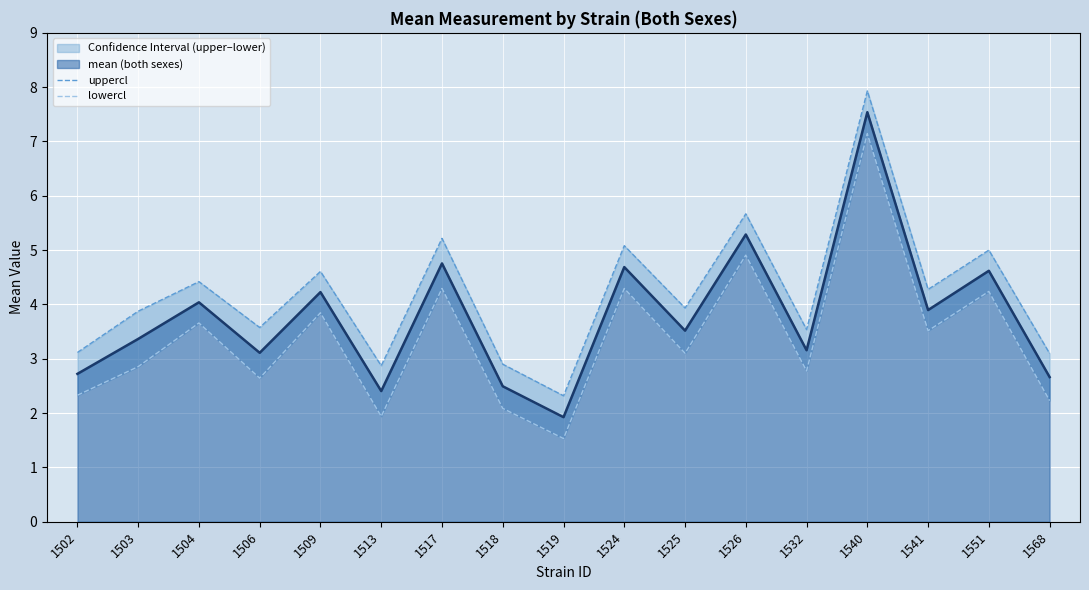

Is it true that mean (both sexes) equals 2.4 at 1513?

True